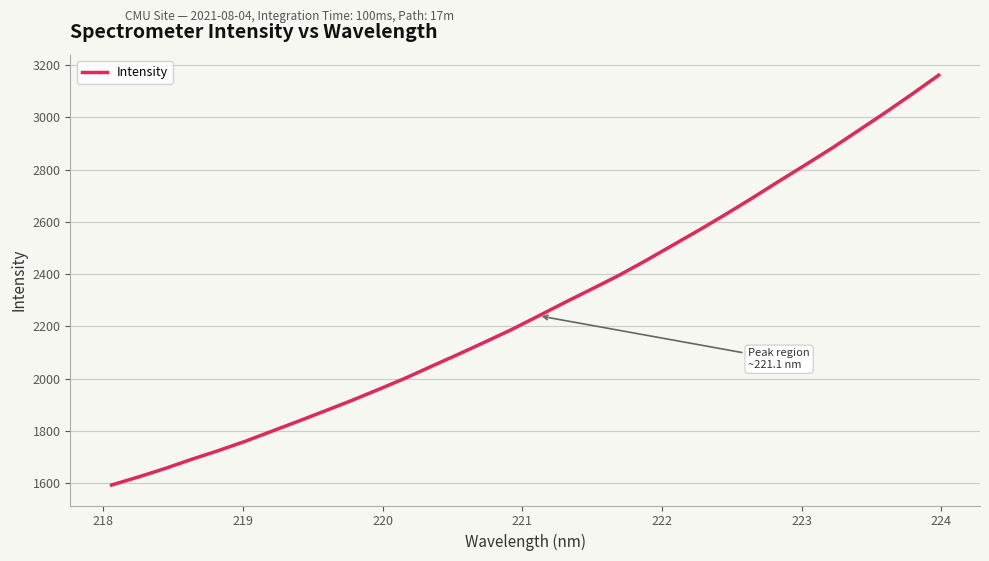

What is the difference between the maximum and minimum values?

1570.0